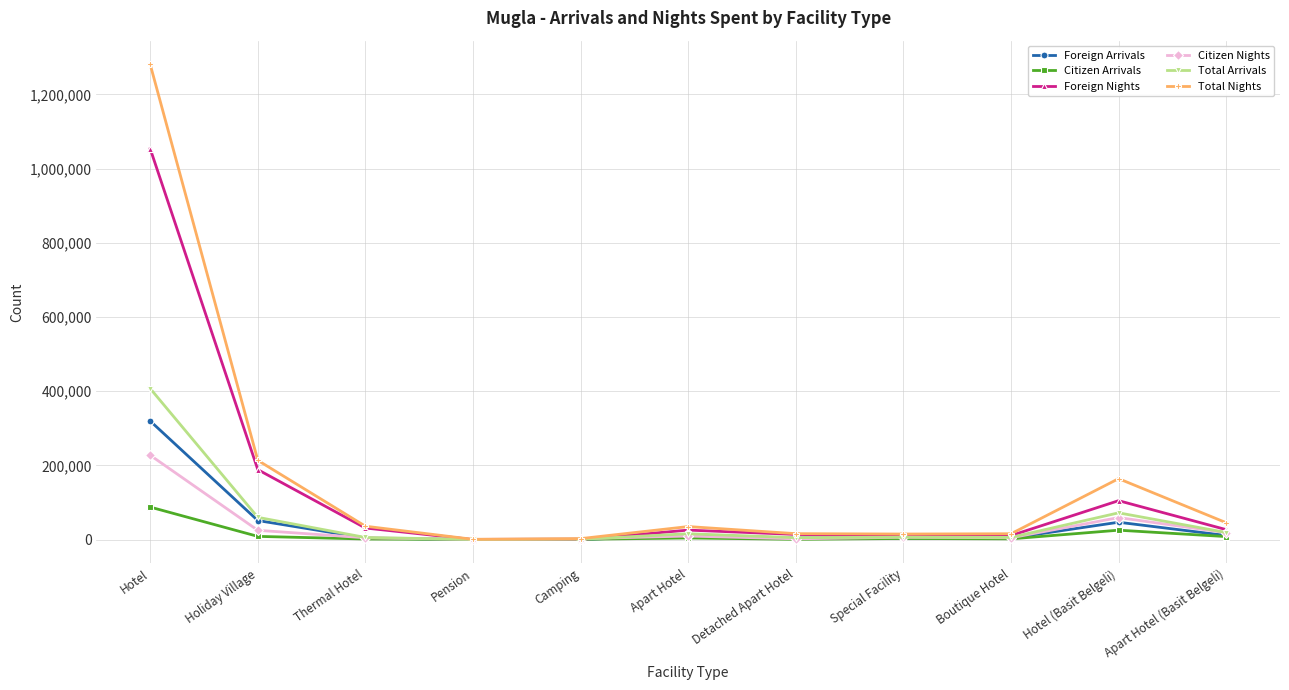

Does the chart have visible grid lines?

Yes